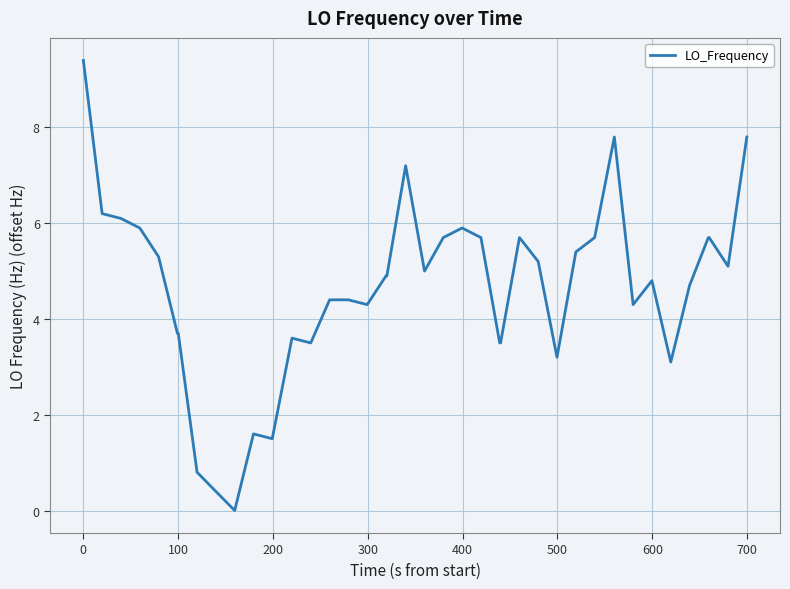

What is the difference between the maximum and minimum values?

9.4